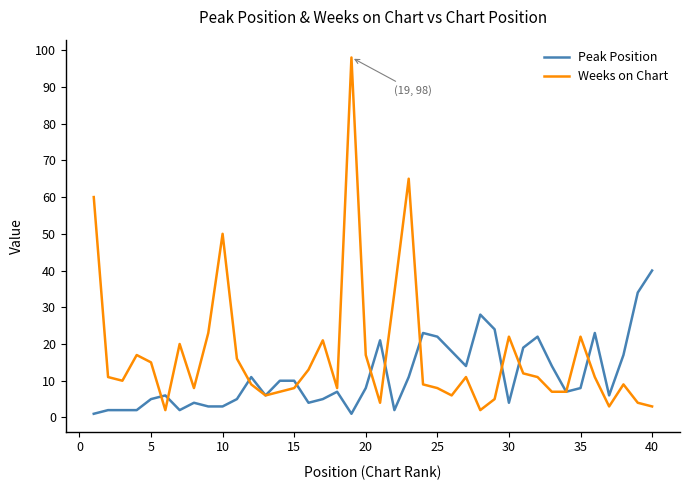

What is the greatest value displayed?

98